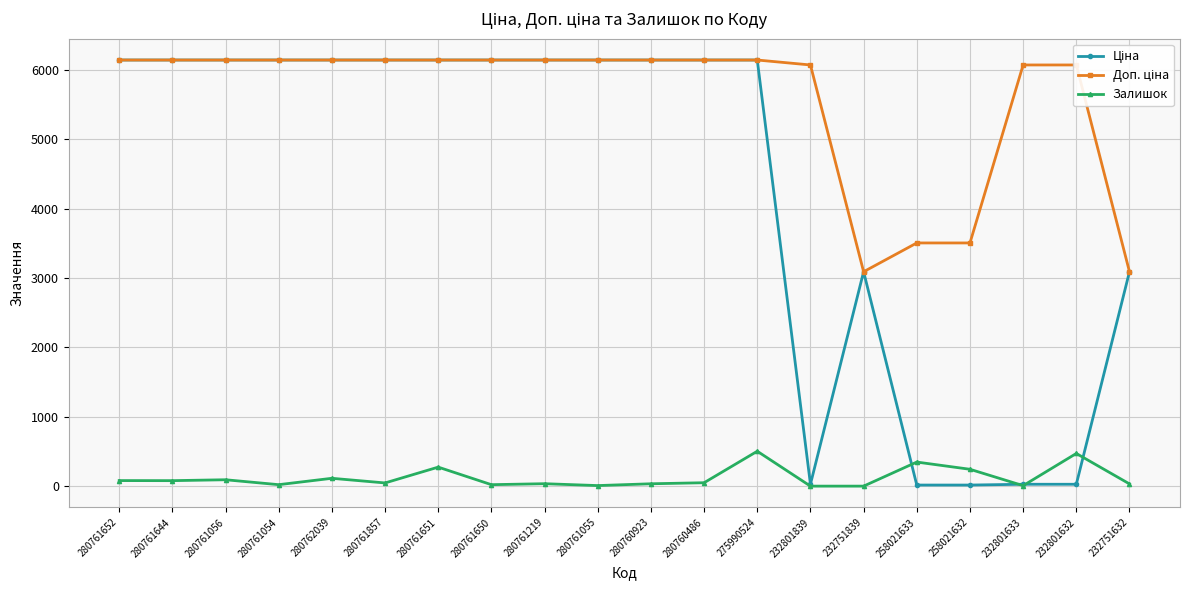

At how many categories does at least one series exceed 2039?

20